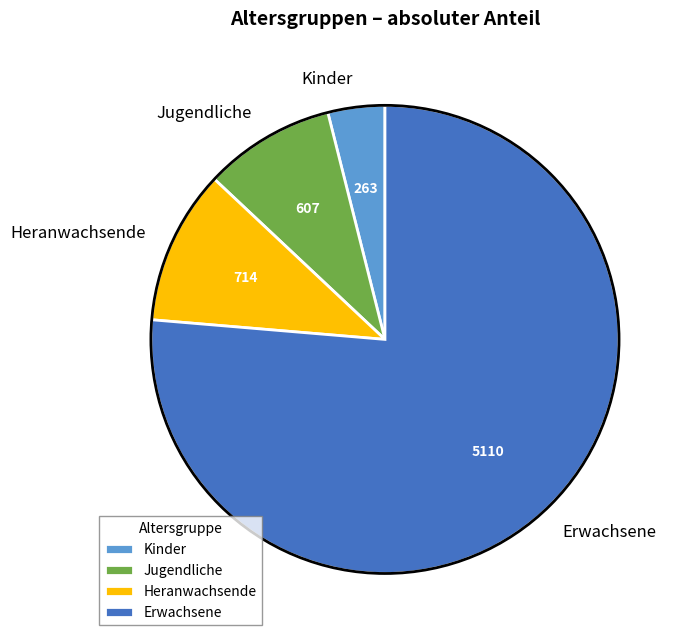

What is the smallest slice in the pie chart?

Kinder